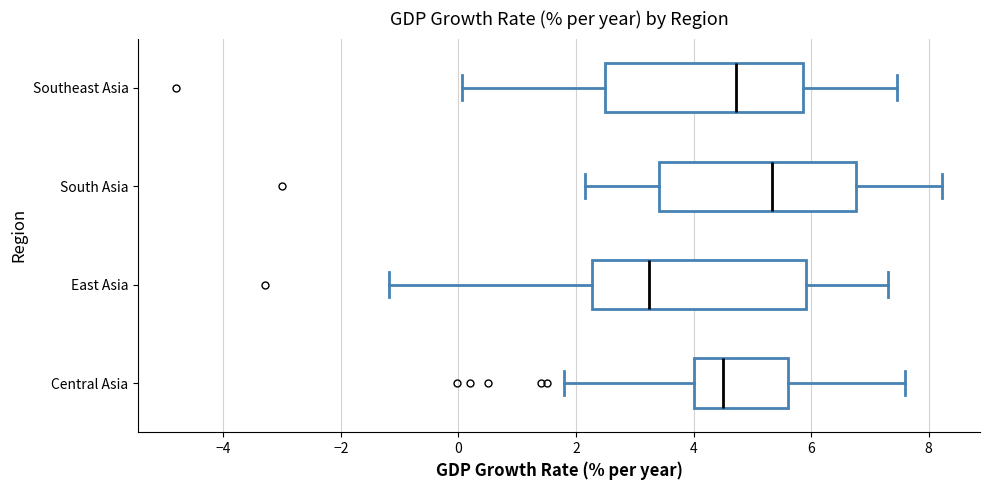

Reading bottom to top, transcribe this box plot: for each box, give where its median line is, the range the box spans, and where its two whiskers end, as read against the x-axis. The values are not printed on the chart, so give them approximately, as read against the axis.

Central Asia: median 4.6, box 4.0 to 5.6, whiskers 1.8 to 7.6
East Asia: median 3.2, box 2.2 to 6.0, whiskers -1.2 to 7.4
South Asia: median 5.4, box 3.4 to 6.8, whiskers 2.2 to 8.2
Southeast Asia: median 4.8, box 2.6 to 5.8, whiskers 0.0 to 7.4